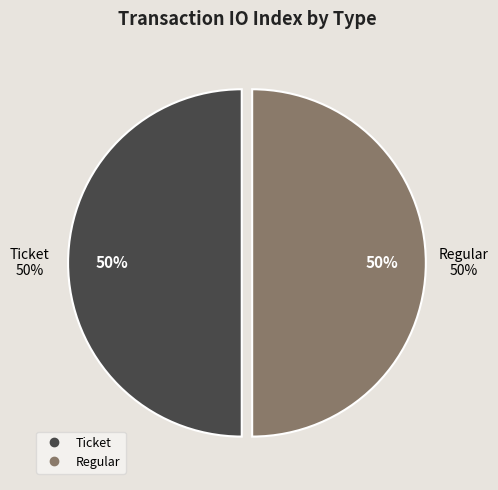

Rank the categories by value from highest to lowest.

Regular, Ticket